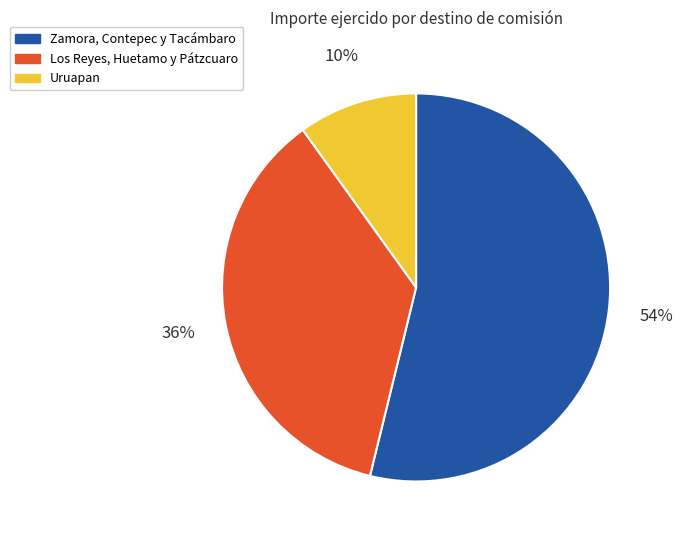

The Uruapan slice represents 10% of the pie. True or false?

True